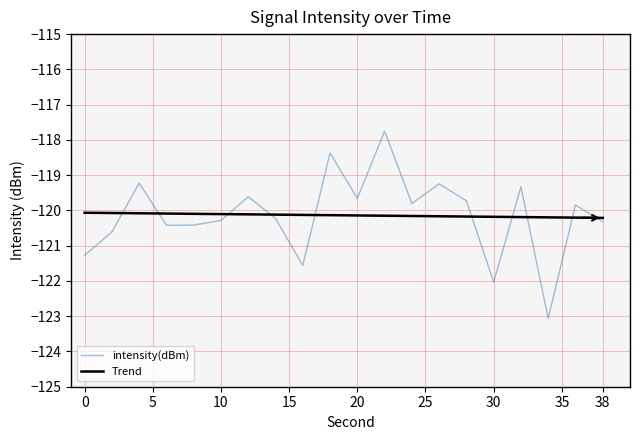

Reading right to left, transcribe all the data shown in this chart.

38=-120.3	36=-119.8	34=-123.1	32=-119.3	30=-122.0	28=-119.7	26=-119.2	24=-119.8	22=-117.8	20=-119.7	18=-118.4	16=-121.6	14=-120.2	12=-119.6	10=-120.3	8=-120.4	6=-120.4	4=-119.2	2=-120.6	0=-121.3